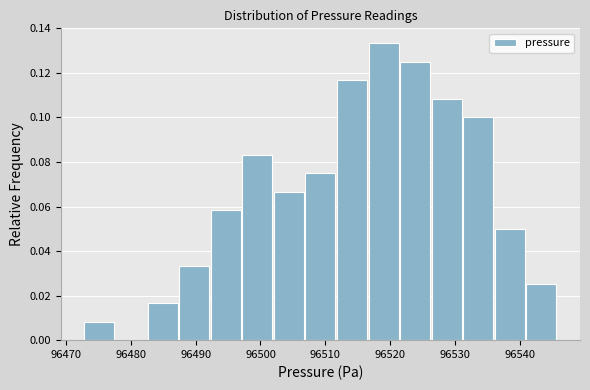

Reading left to right, list every bar in this chart as the range it spans on the x-axis followed by its height. Neither the bar edges nor the heights are printed on the chart, so give them approximately, as read against the axes.

96473 to 96478: 0.008
96478 to 96483: 0
96483 to 96487: 0.016
96487 to 96492: 0.034
96492 to 96497: 0.058
96497 to 96502: 0.084
96502 to 96507: 0.066
96507 to 96512: 0.076
96512 to 96517: 0.116
96517 to 96522: 0.134
96522 to 96526: 0.126
96526 to 96531: 0.108
96531 to 96536: 0.100
96536 to 96541: 0.050
96541 to 96546: 0.026